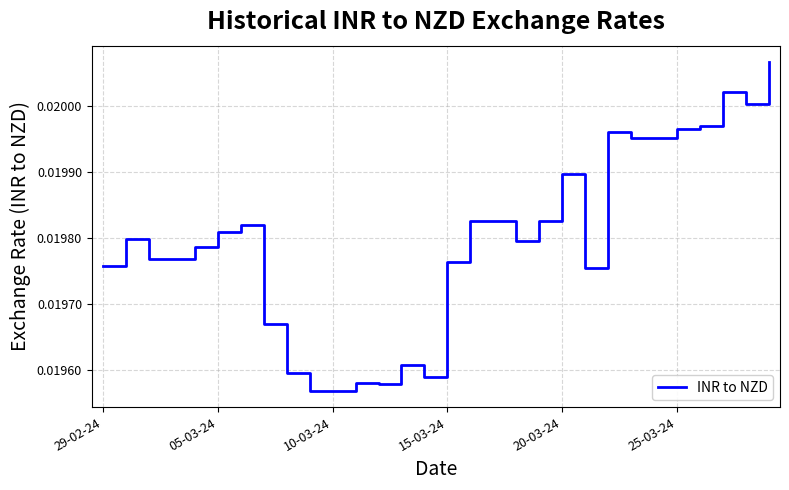

Where is the first local minimum?

12